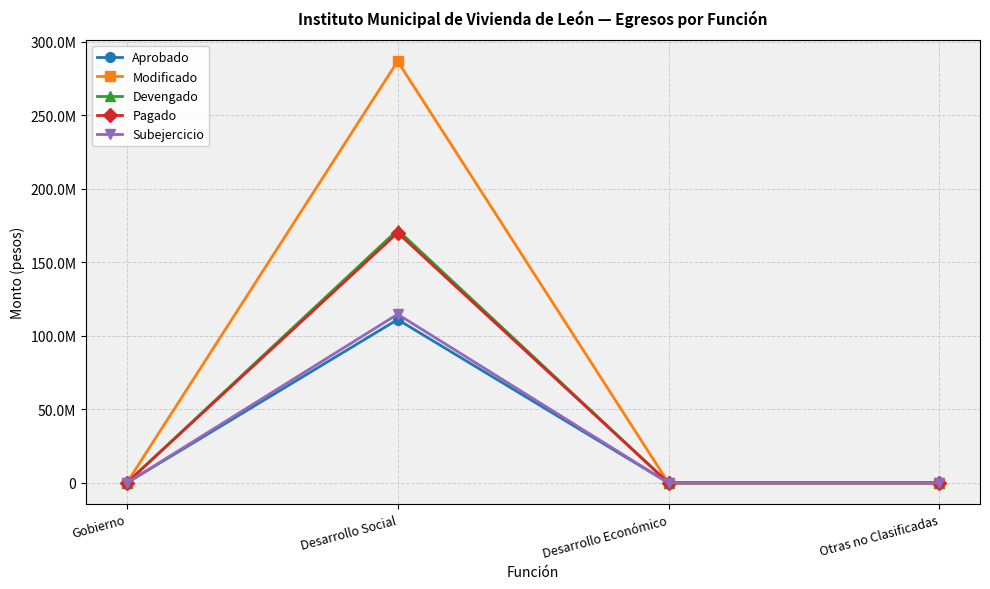

Is this an area chart (filled region under the line)?

No